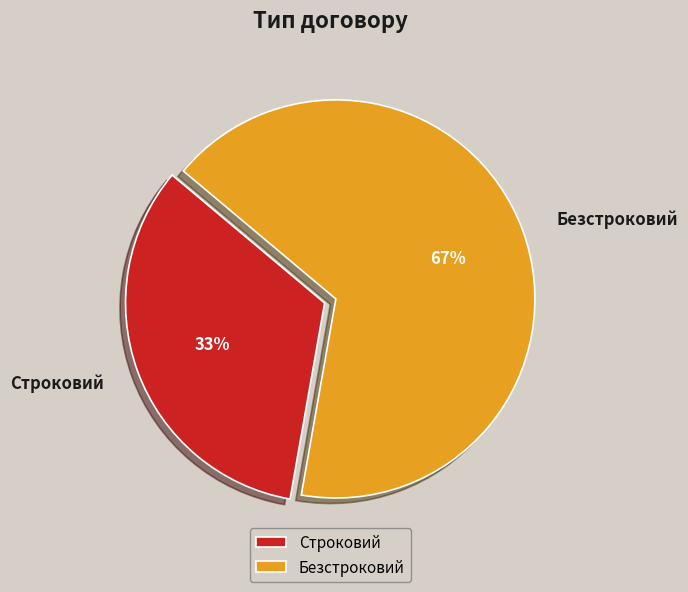

To the nearest percent, what is the average slice percentage?

50%